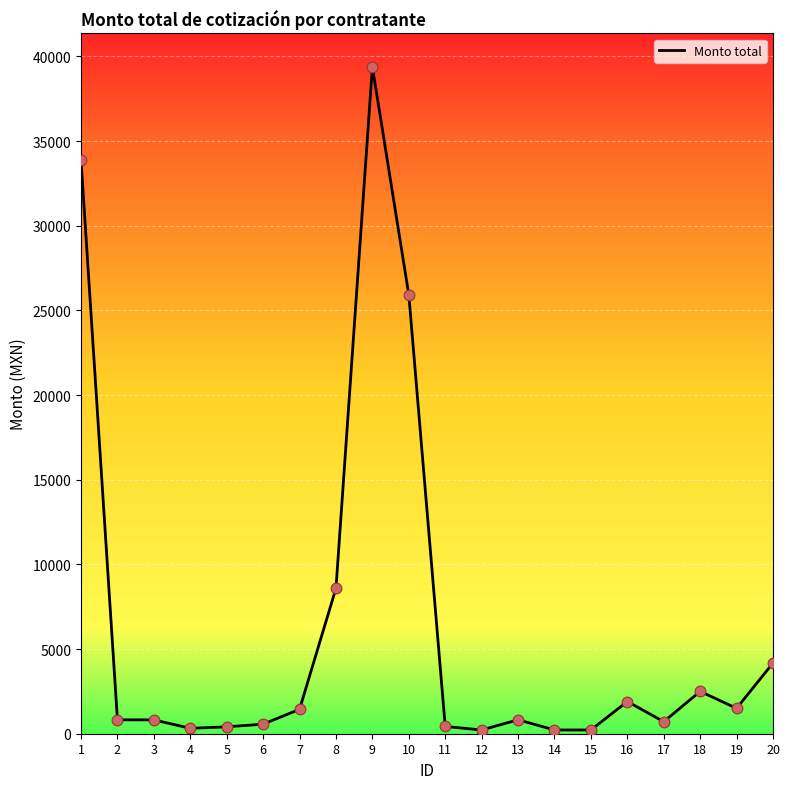

What is the change in value from 16 to 20?

+2273.6